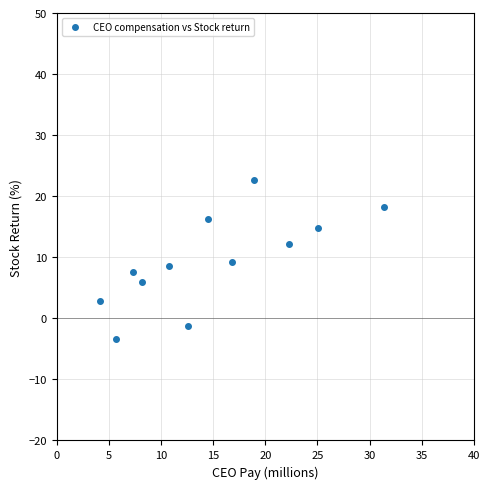

What is the range of Y values (max minus min)?

26.1